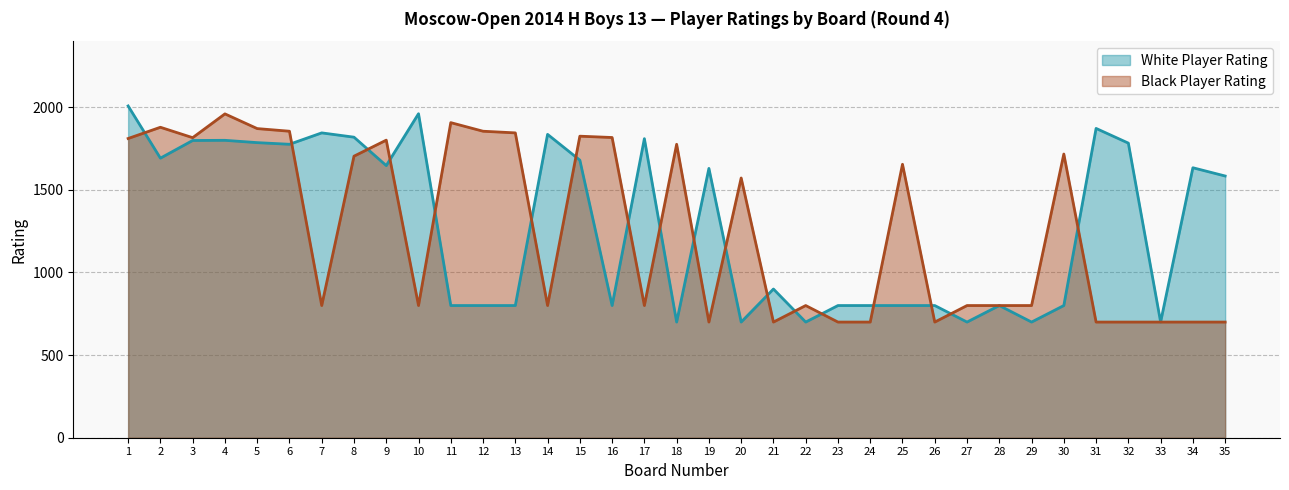

What is the difference between the maximum and second lowest values in the Black Player Rating series?

1260